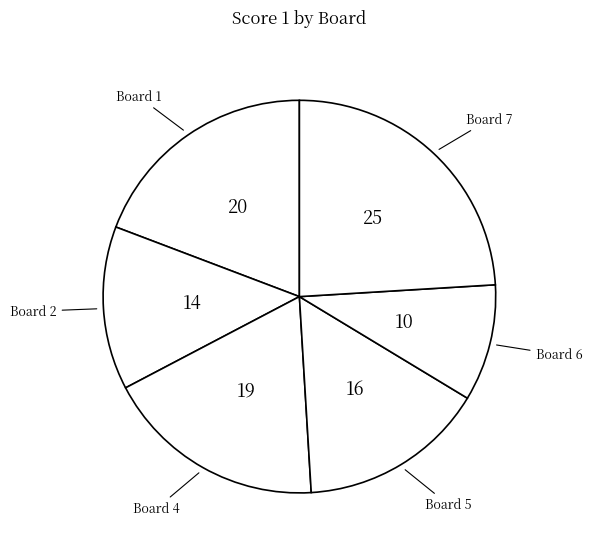

Does any single category account for the majority?

No